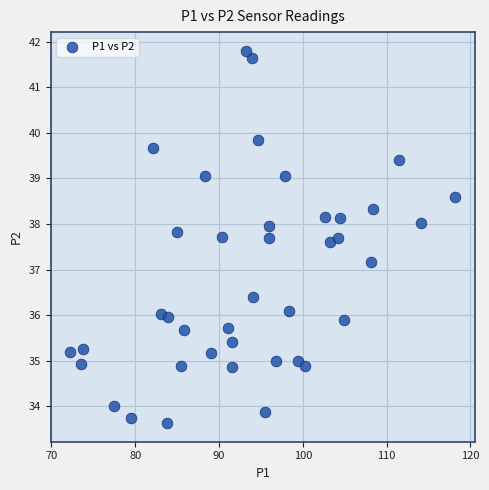

What is the range of X values (max minus min)?

46.0